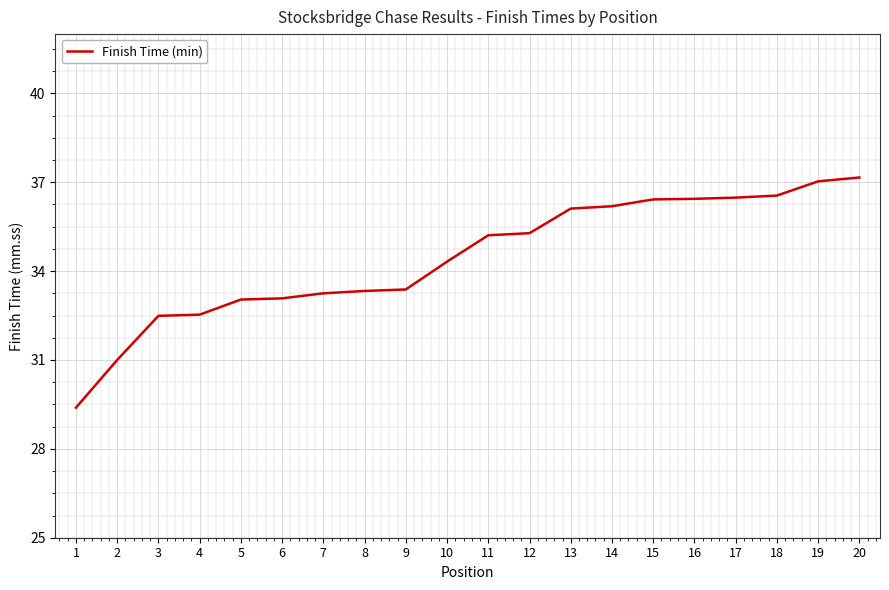

What is the average value?

34.4